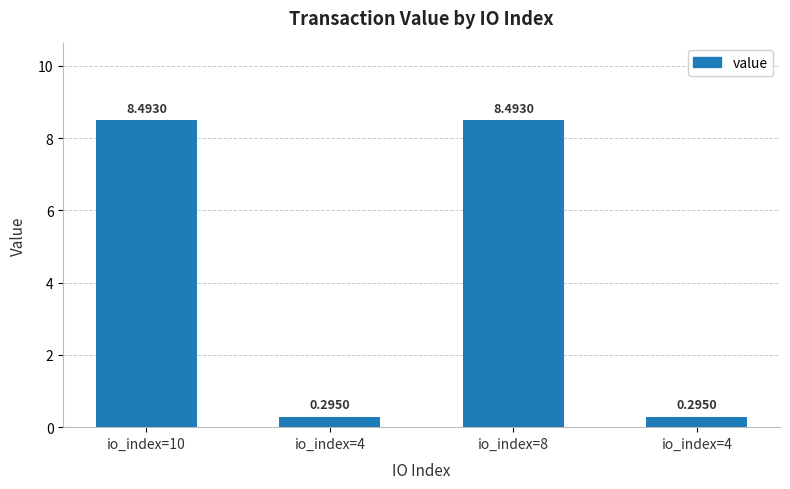

How many values are below 8?

2